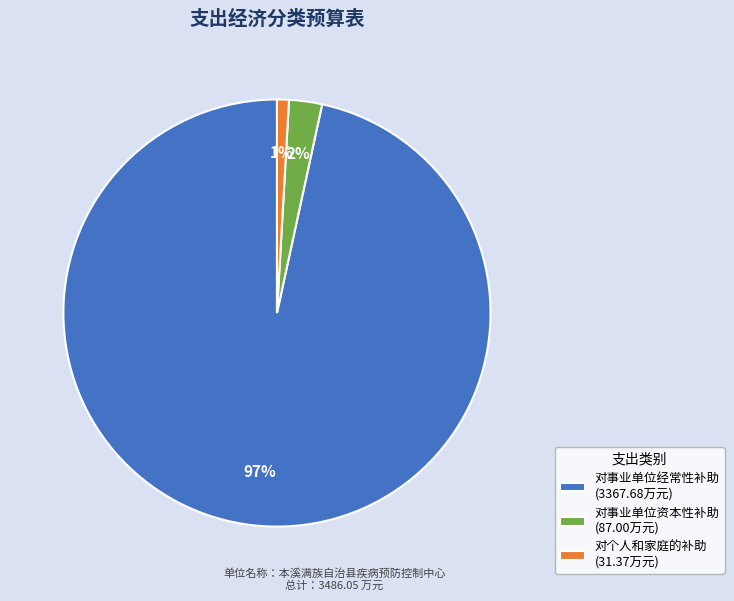

Is the sum of 对事业单位经常性补助 (3367.68万元) and 对个人和家庭的补助 (31.37万元) greater than half?

Yes